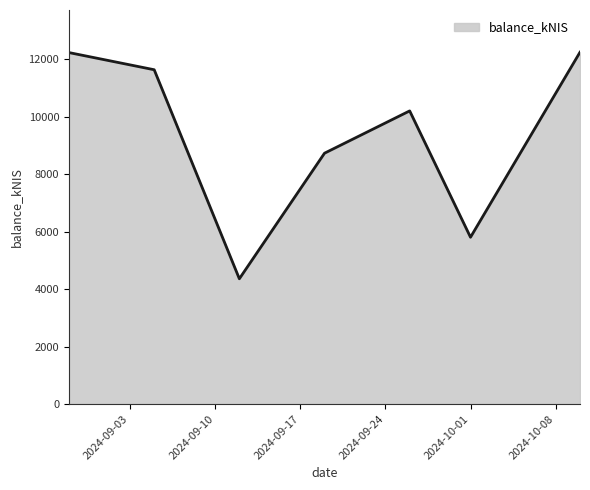

What is the sum of all values?

65203.3